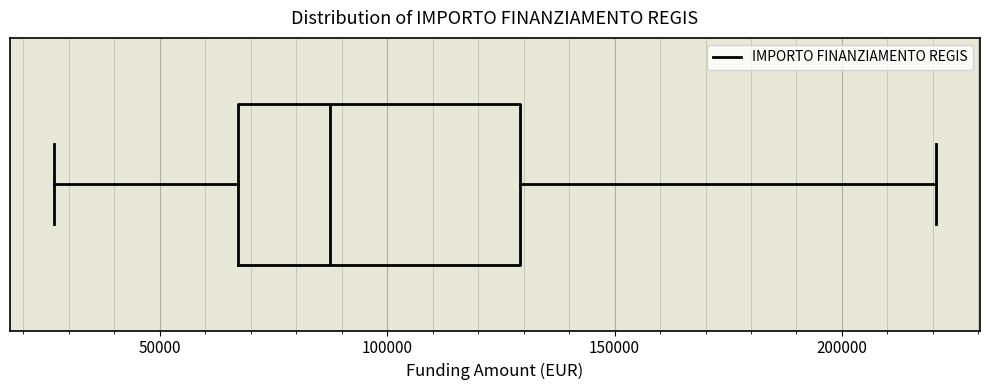

Transcribe this box plot: give where the median line is, the range the box spans, and where the two whiskers end, as read against the x-axis. The values are not printed on the chart, so give them approximately, as read against the axis.

median 85000, box 65000 to 130000, whiskers 25000 to 220000